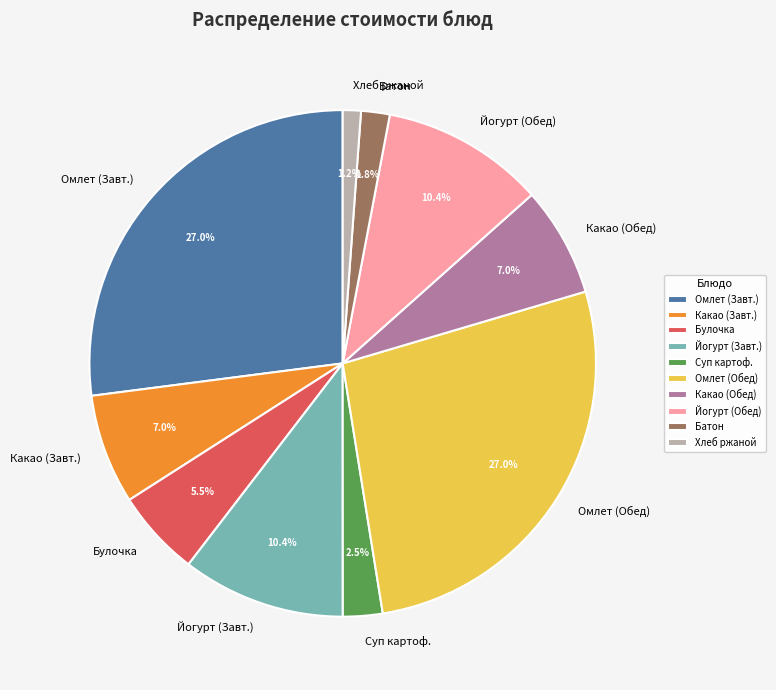

What is the smallest slice in the pie chart?

Хлеб ржаной